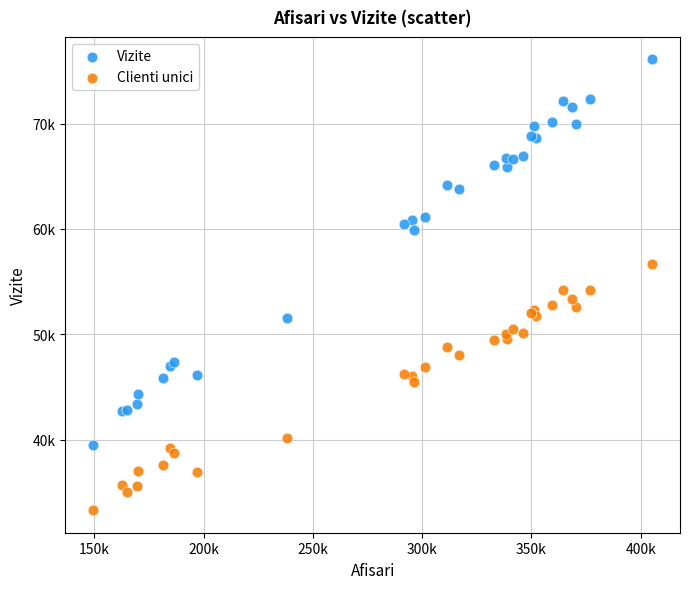

Which series contains the lowest Y value?

Clienti unici